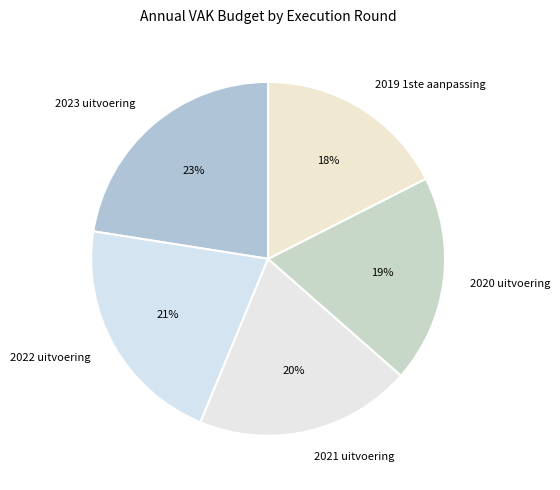

Which slice is the smallest?

2019 1ste aanpassing